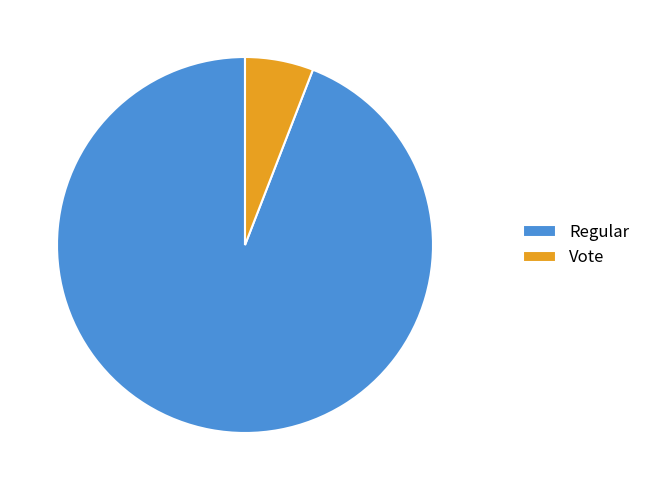

Rank the categories by value from highest to lowest.

Regular, Vote